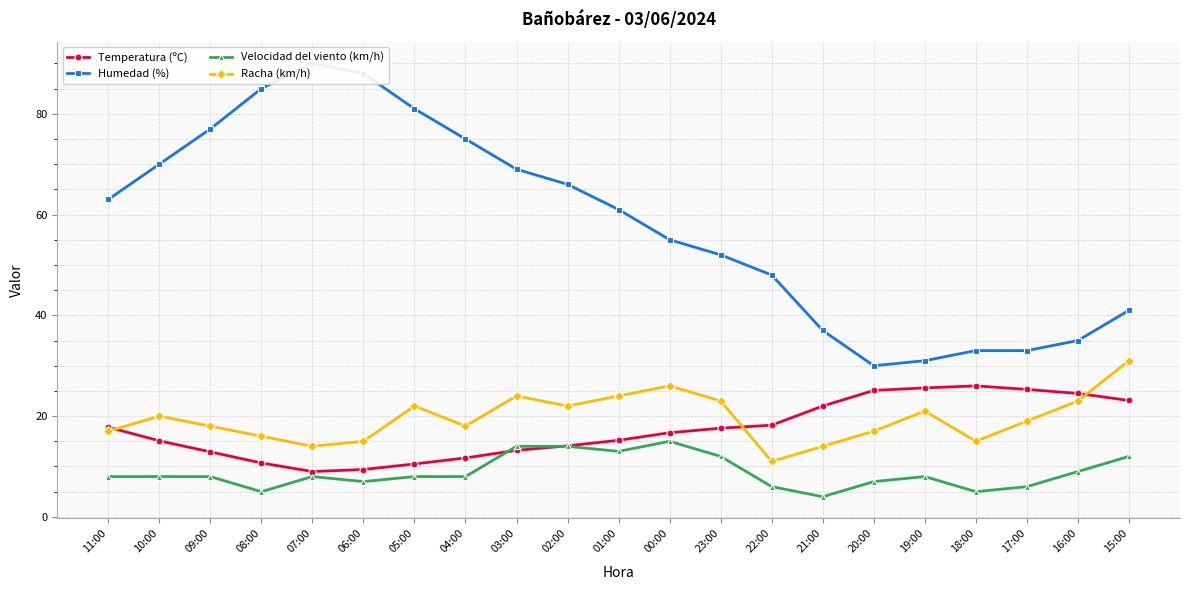

List the series in order of their peak value, highest first.

Humedad (%), Racha (km/h), Temperatura (ºC), Velocidad del viento (km/h)